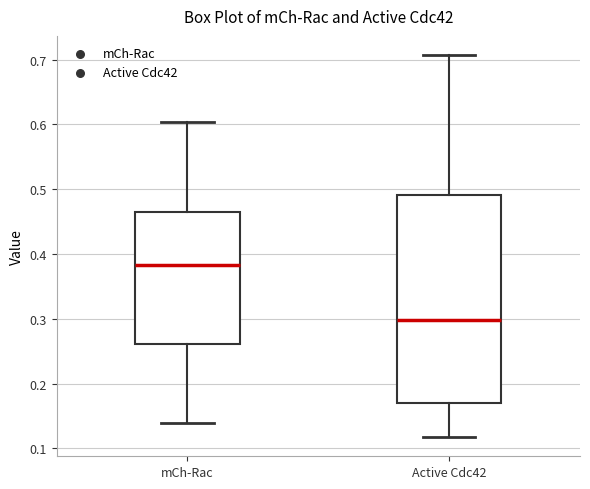

Where is the lower edge of the box for Active Cdc42 on the y-axis? The values are not printed on the chart, so give them approximately, as read against the axis.

0.17